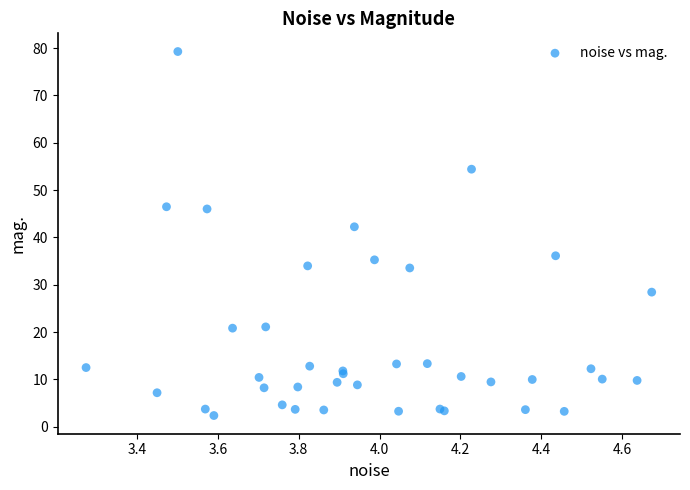

What Y value in the scatter plot is closest to 40?

42.3